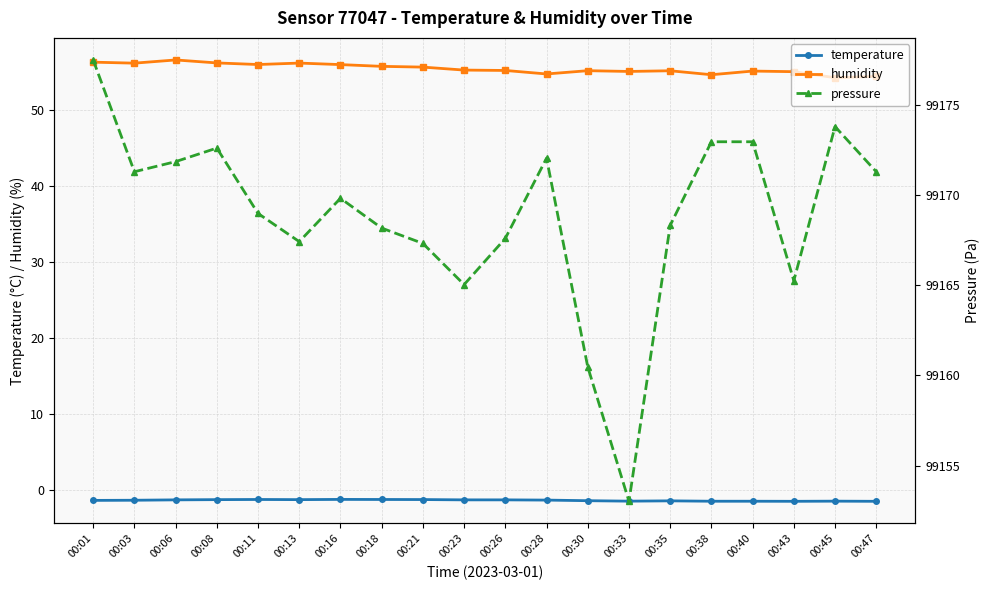

What is the minimum value shown in the chart?

-1.5